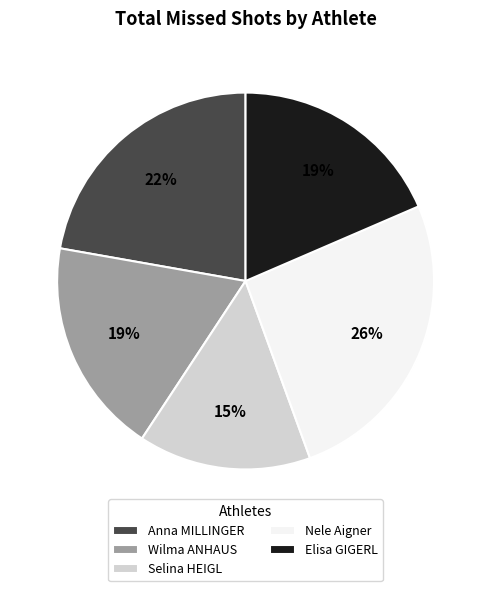

How many slices are in this pie chart?

5